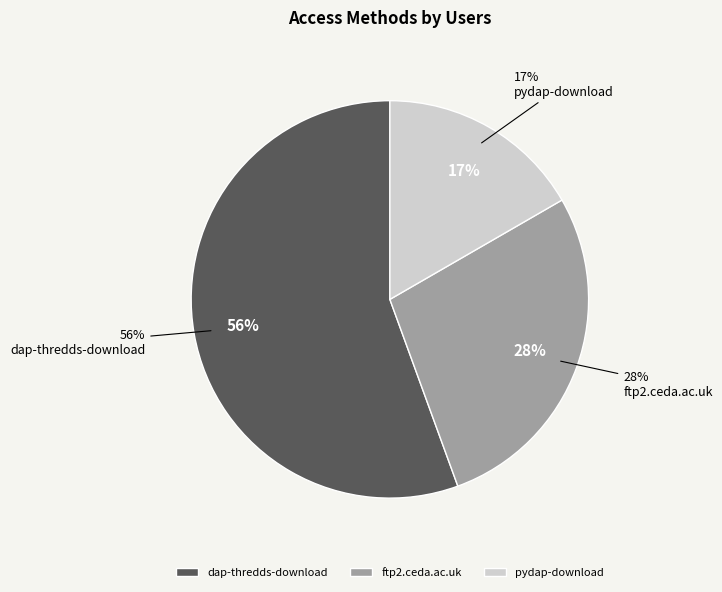

The pydap-download slice represents 17% of the pie. True or false?

True